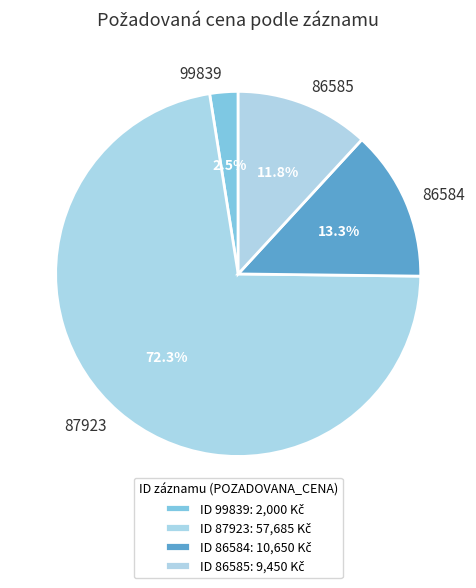

How many slices are in this pie chart?

4